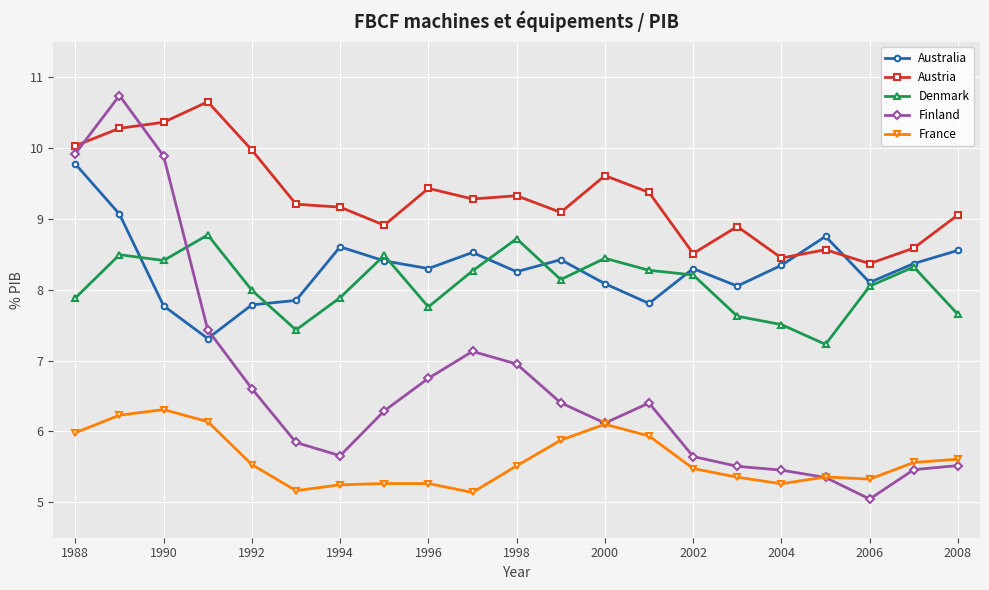

True or false: France and Australia intersect in this chart.

False